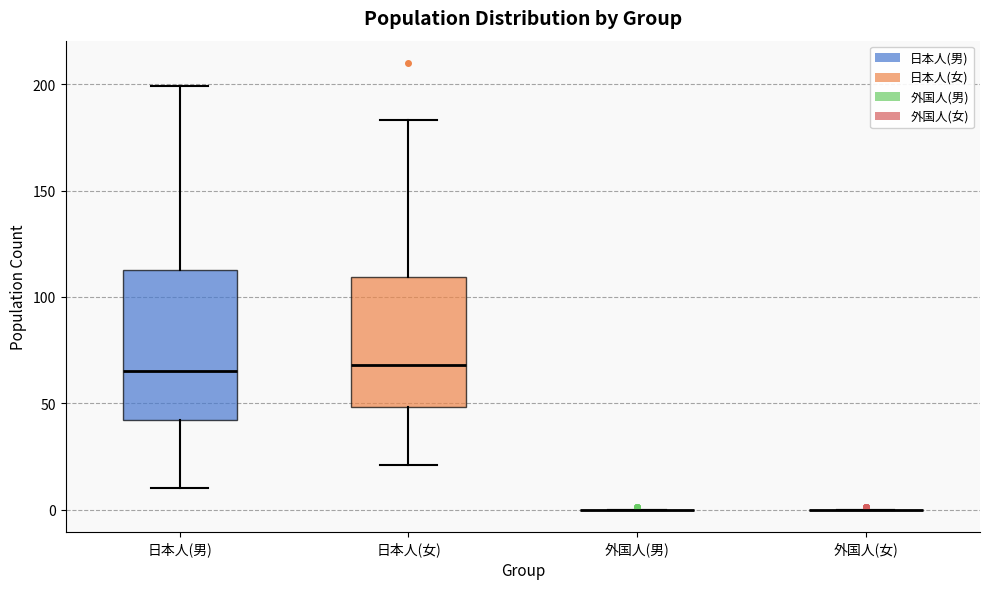

Reading left to right, read every box against the y-axis: the position of its median line, the range the box covers, and the ends of its whiskers. The values are not printed on the chart, so give them approximately, as read against the axis.

日本人(男): median 65, box 40 to 115, whiskers 10 to 200
日本人(女): median 70, box 50 to 110, whiskers 20 to 185
外国人(男): box collapsed to a line at 0, whiskers 0 to 0
外国人(女): box collapsed to a line at 0, whiskers 0 to 0